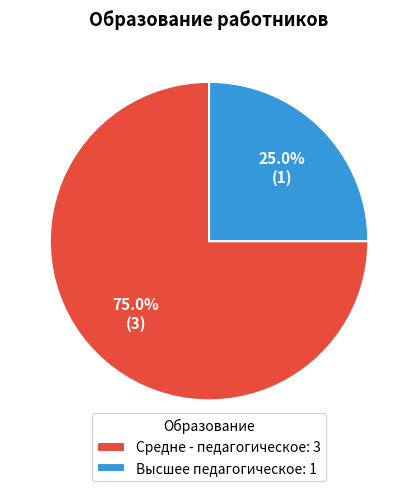

What is the majority slice?

Средне - педагогическое